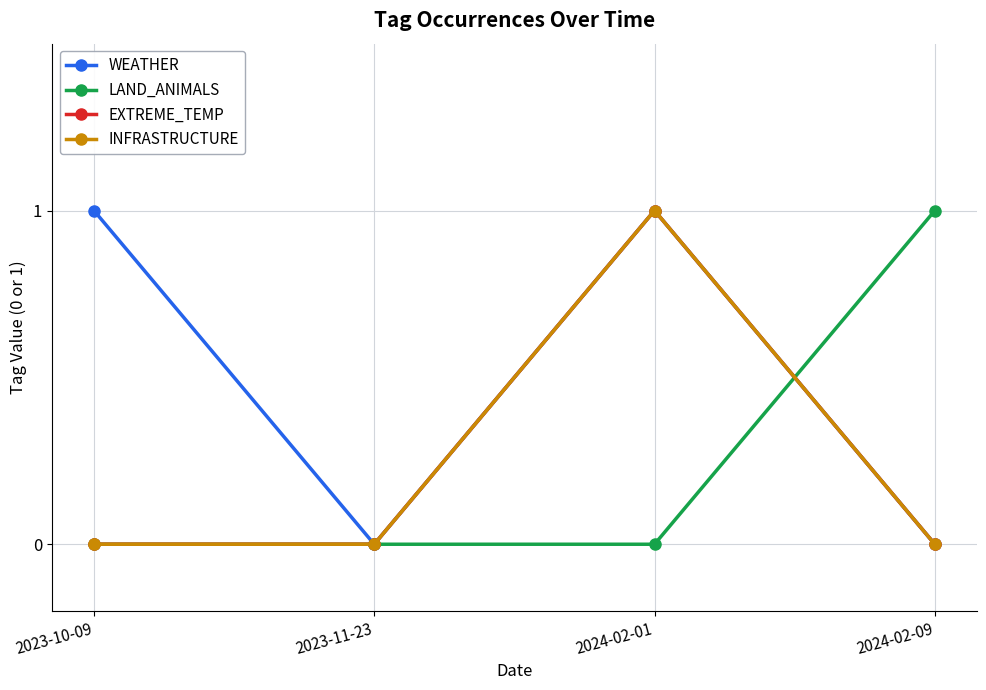

What is the sum of the EXTREME_TEMP values at 2024-02-01 and 2024-02-09?

1